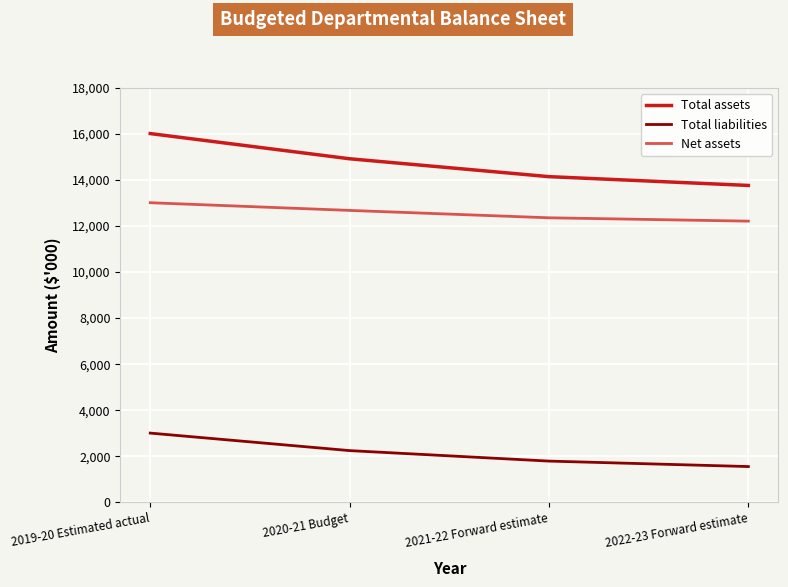

Reading left to right, what are all the values shown in this chart?

Total assets: 16020	14925	14148	13766
Total liabilities: 3005	2244	1788	1551
Net assets: 13015	12681	12360	12215